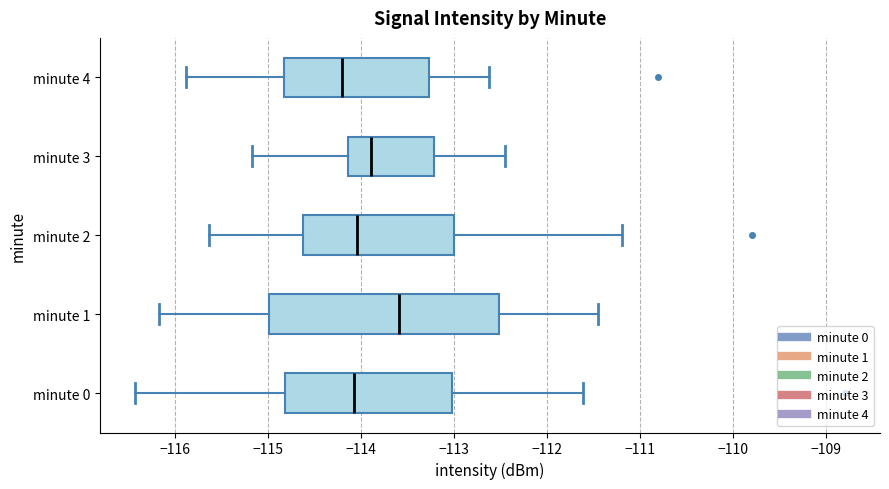

Which box is the widest, from its left edge to its right edge?

minute 1